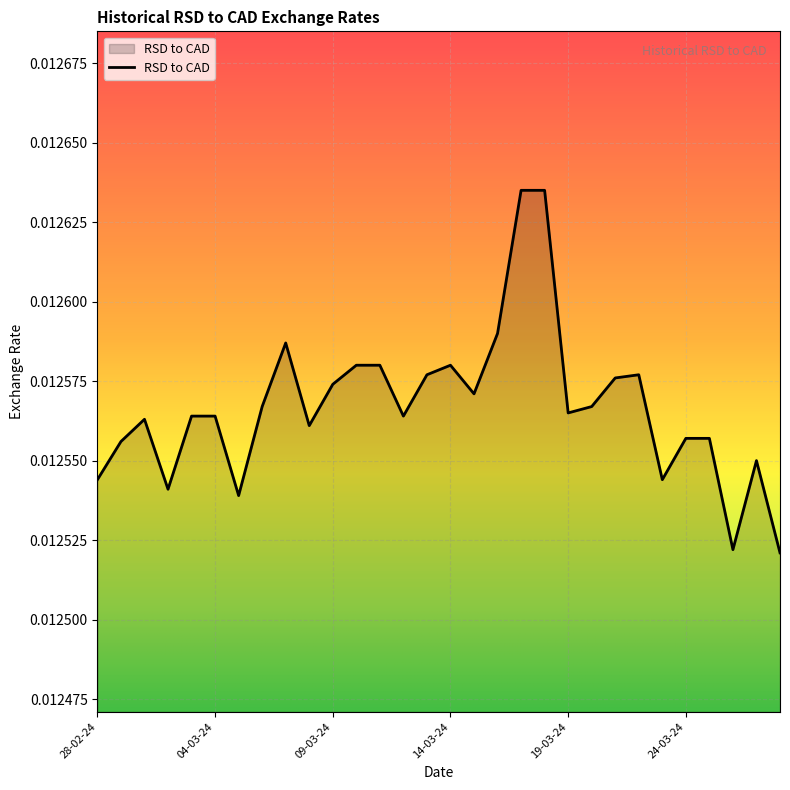

Which category has the highest value across all series?

17-03-24